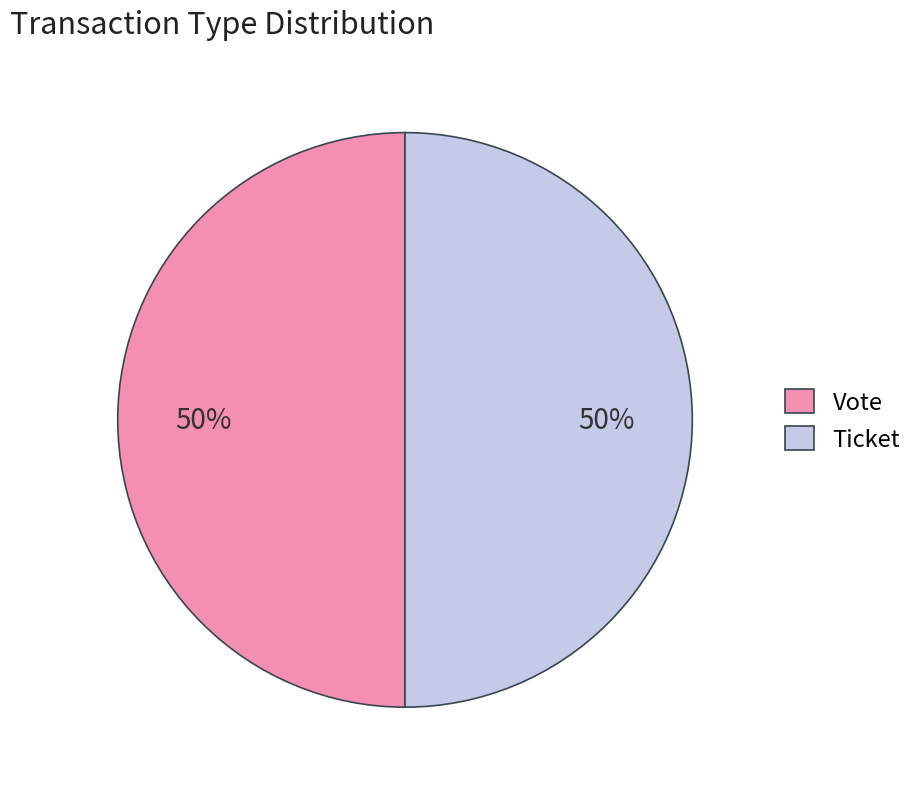

Combined, do Vote and Ticket account for over 50%?

Yes